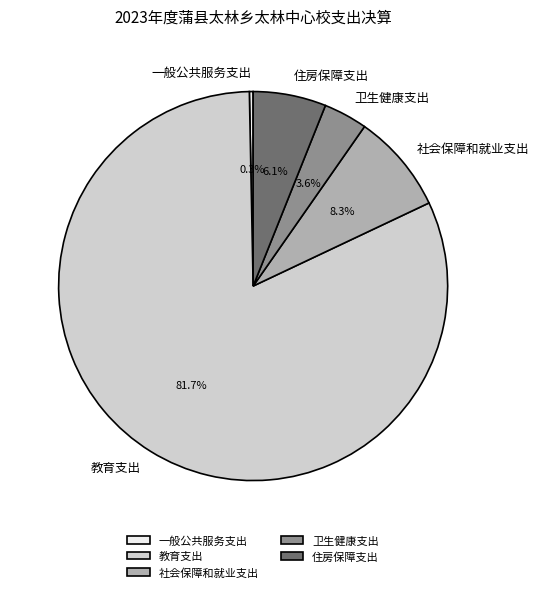

What is the majority slice?

教育支出